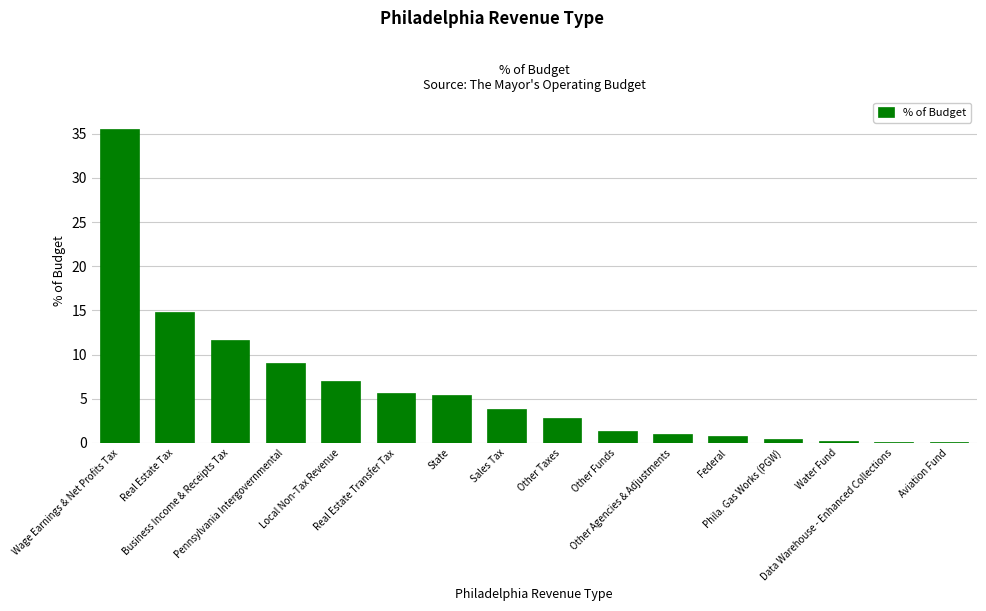

What is the maximum value shown in the chart?

35.6